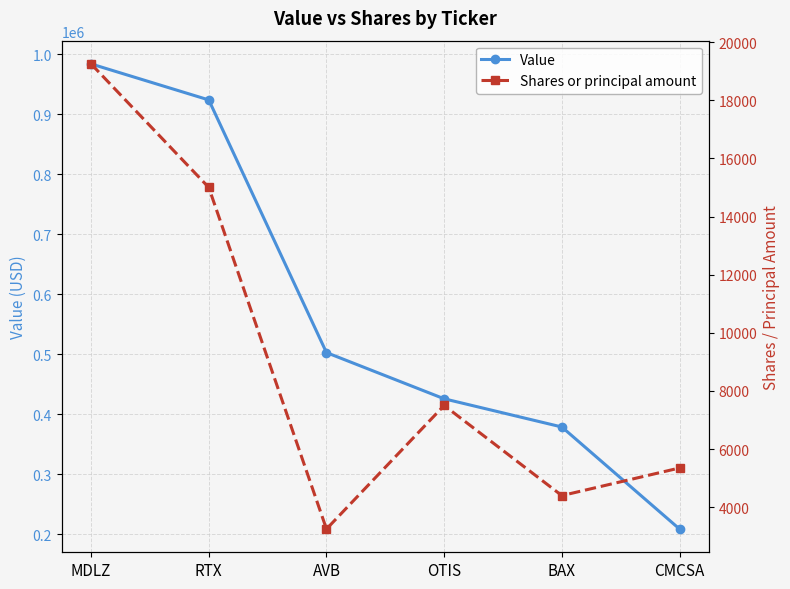

What is the label of the 5th point from the right?

RTX